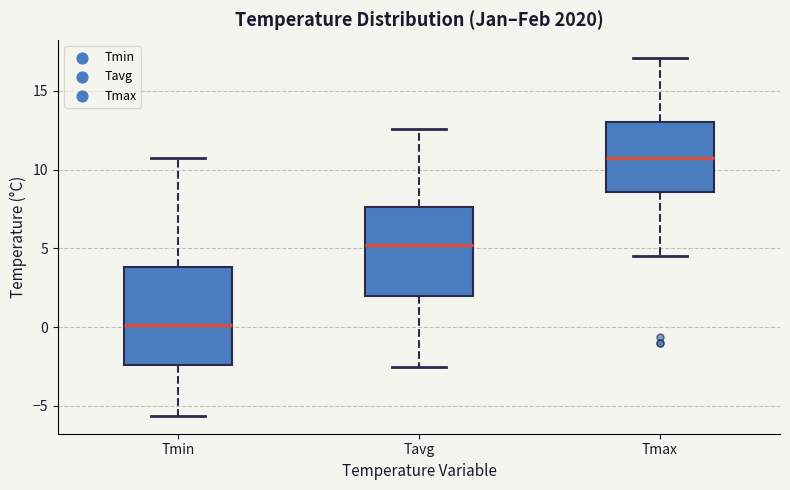

Which box has the lowest median line?

Tmin